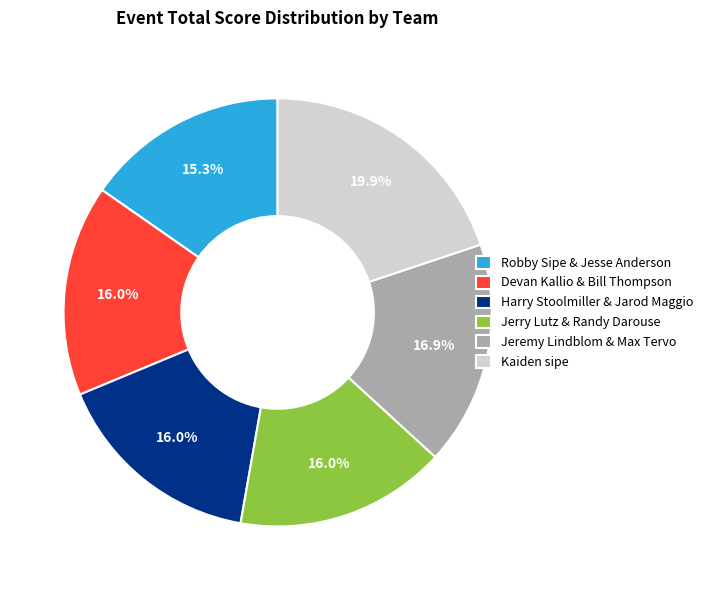

What is the largest slice in the pie chart?

Kaiden sipe